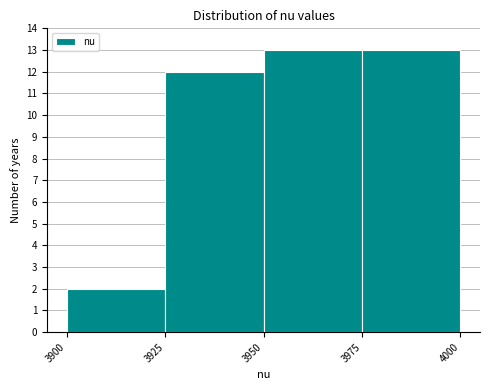

How tall is the bar that spans 3950 to 3975 on the x-axis? The values are not printed on the chart, so give them approximately, as read against the axis.

13